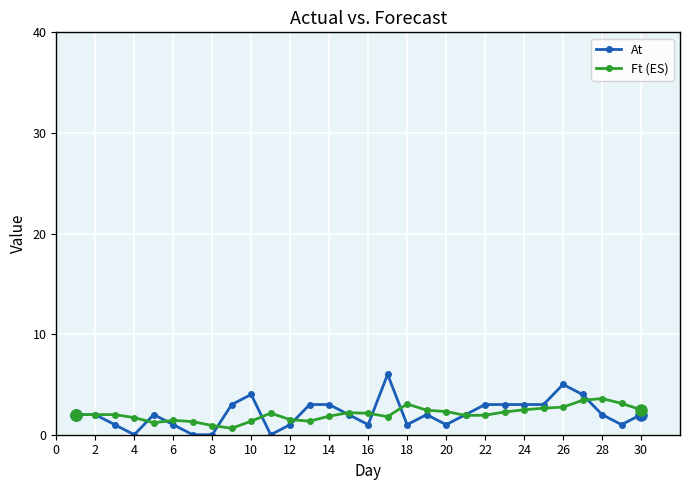

List the series in order of their peak value, highest first.

At, Ft (ES)